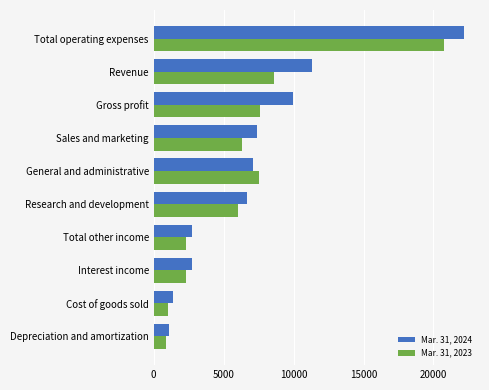

What is the sum of all Mar. 31, 2024 values?

72610